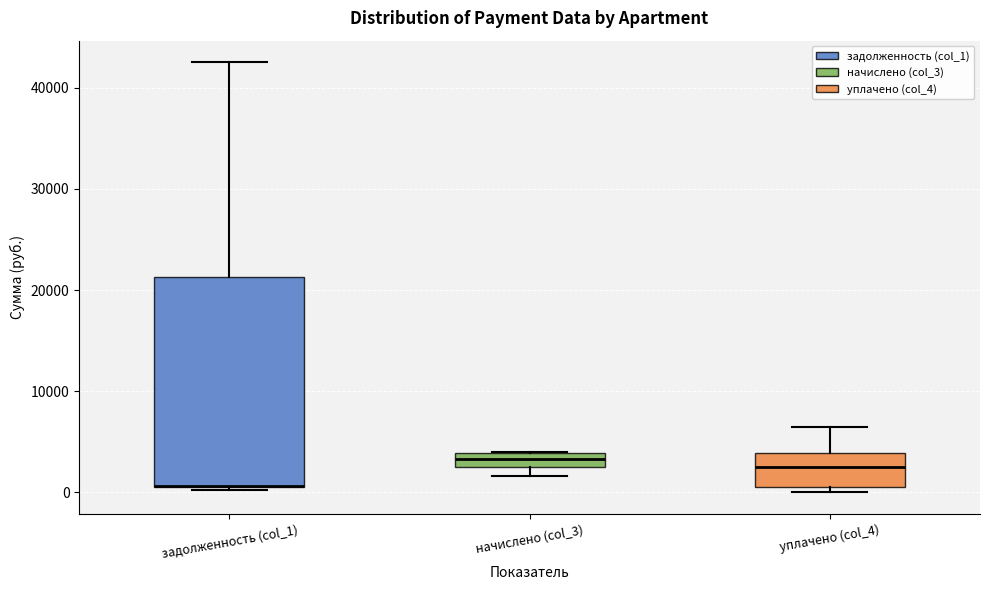

Comparing the boxes themselves (not the whiskers), which one is the tallest?

задолженность (col_1)